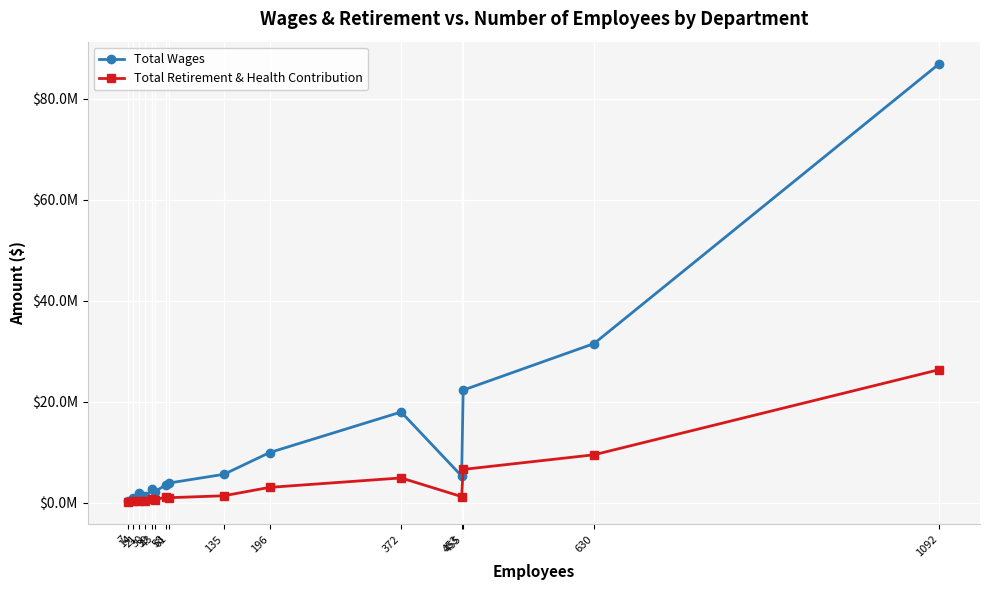

What are all the series names shown in the legend?

Total Wages, Total Retirement & Health Contribution